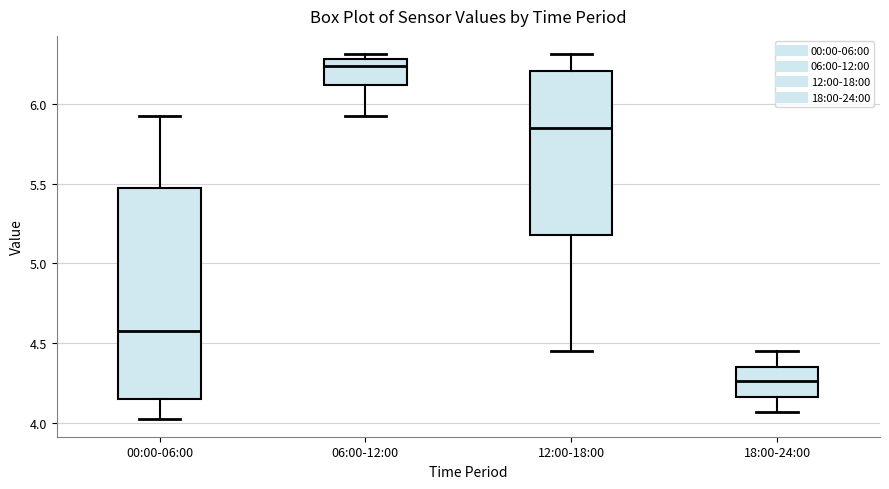

Reading left to right, read every box against the y-axis: the position of its median line, the range the box covers, and the ends of its whiskers. The values are not printed on the chart, so give them approximately, as read against the axis.

00:00-06:00: median 4.60, box 4.15 to 5.45, whiskers 4.05 to 5.90
06:00-12:00: median 6.25, box 6.10 to 6.30, whiskers 5.90 to 6.30 (just above the box's upper edge)
12:00-18:00: median 5.85, box 5.20 to 6.20, whiskers 4.45 to 6.30
18:00-24:00: median 4.25, box 4.15 to 4.35, whiskers 4.05 to 4.45